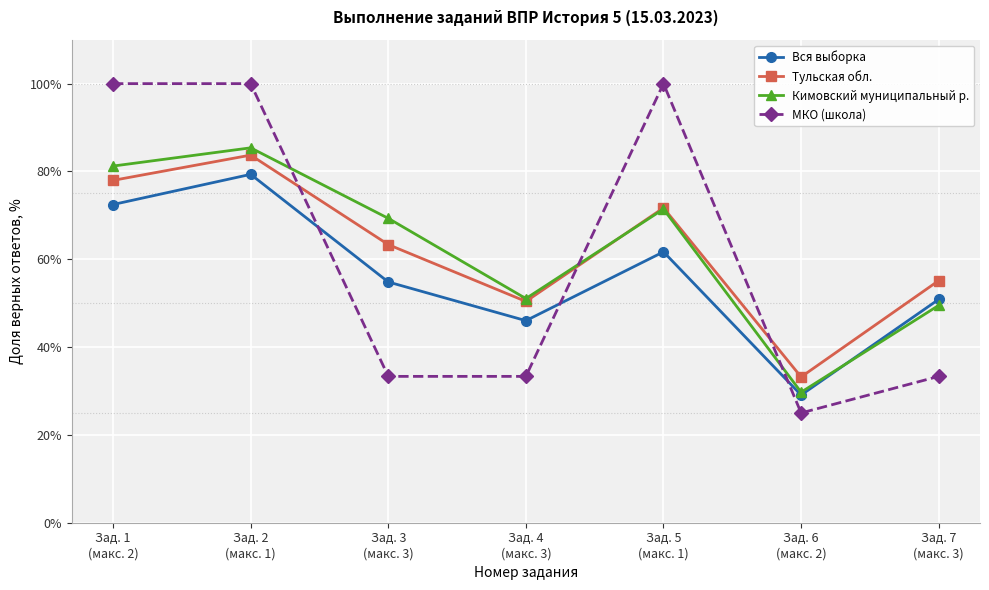

List the series in order of their peak value, lowest first.

Вся выборка, Тульская обл., Кимовский муниципальный р., МКО (школа)